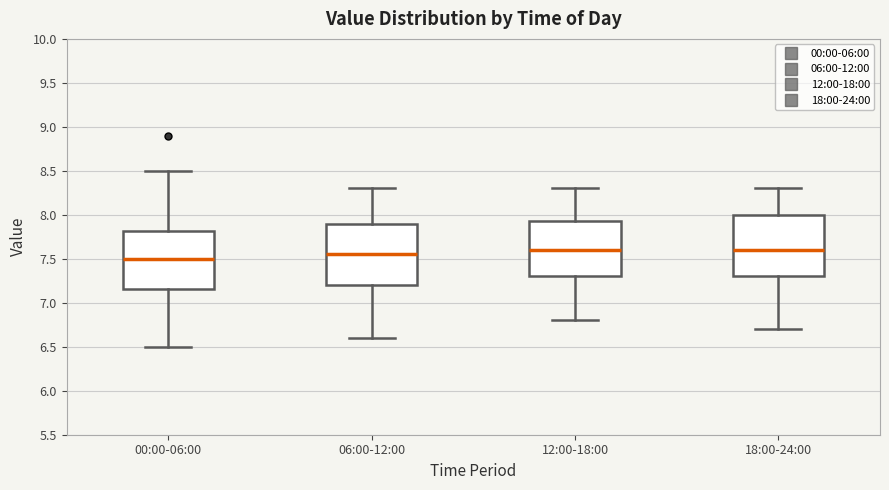

Reading left to right, read every box against the y-axis: the position of its median line, the range the box covers, and the ends of its whiskers. The values are not printed on the chart, so give them approximately, as read against the axis.

00:00-06:00: median 7.50, box 7.15 to 7.80, whiskers 6.50 to 8.50
06:00-12:00: median 7.55, box 7.20 to 7.90, whiskers 6.60 to 8.30
12:00-18:00: median 7.60, box 7.30 to 7.95, whiskers 6.80 to 8.30
18:00-24:00: median 7.60, box 7.30 to 8.00, whiskers 6.70 to 8.30